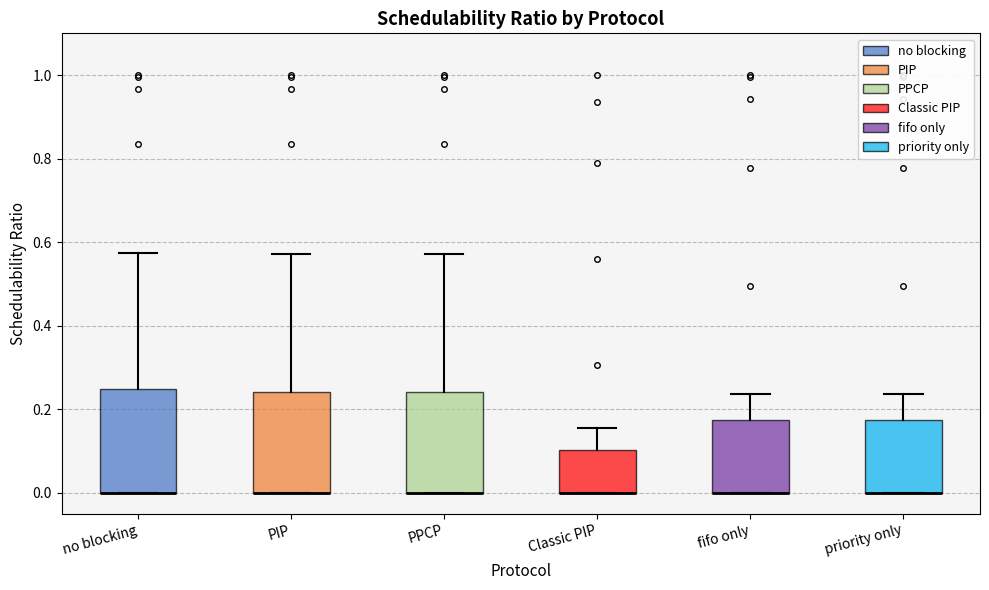

Where is the lower edge of the box for priority only on the y-axis? The values are not printed on the chart, so give them approximately, as read against the axis.

0.00